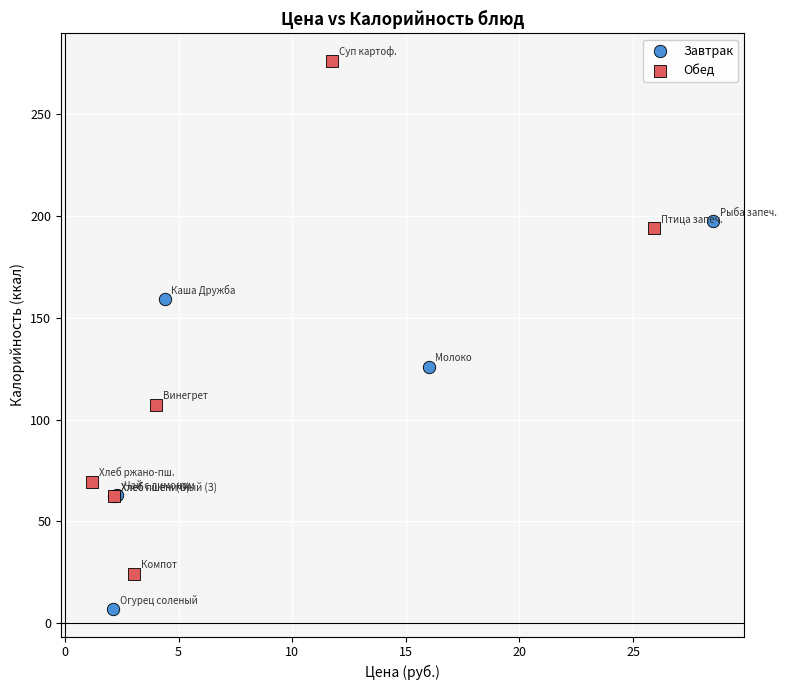

Which series contains the highest Y value?

Обед